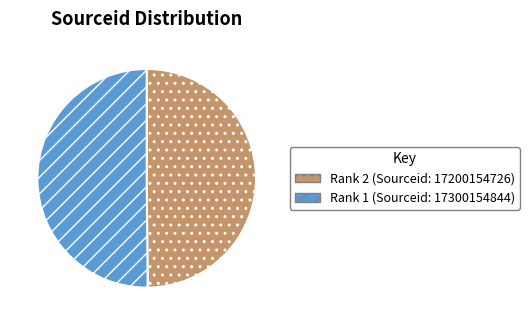

Combined, do Rank 2 and Rank 1 account for over 50%?

Yes